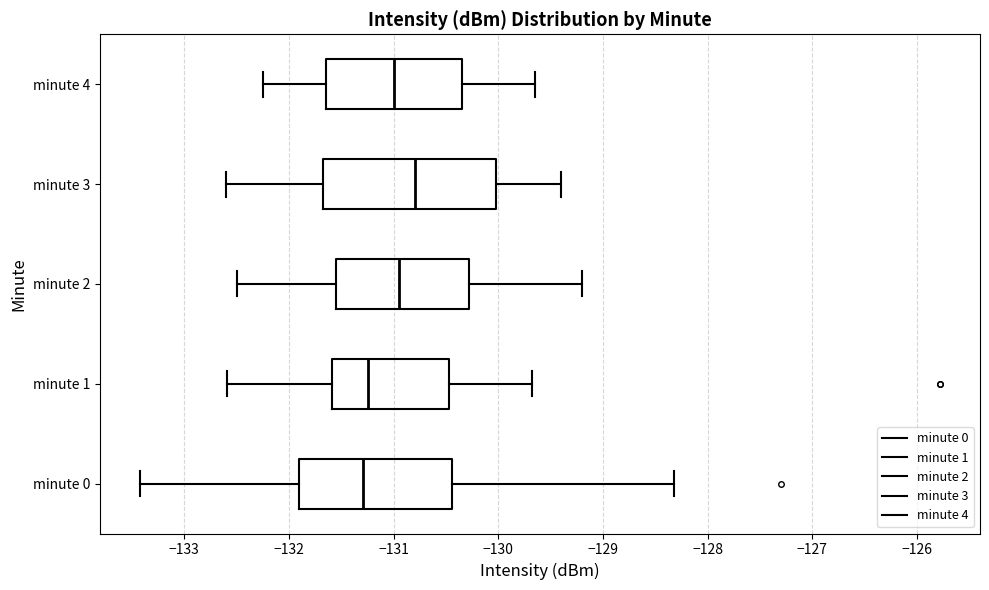

Where is the left edge of the box for minute 4 on the x-axis? The values are not printed on the chart, so give them approximately, as read against the axis.

-131.6